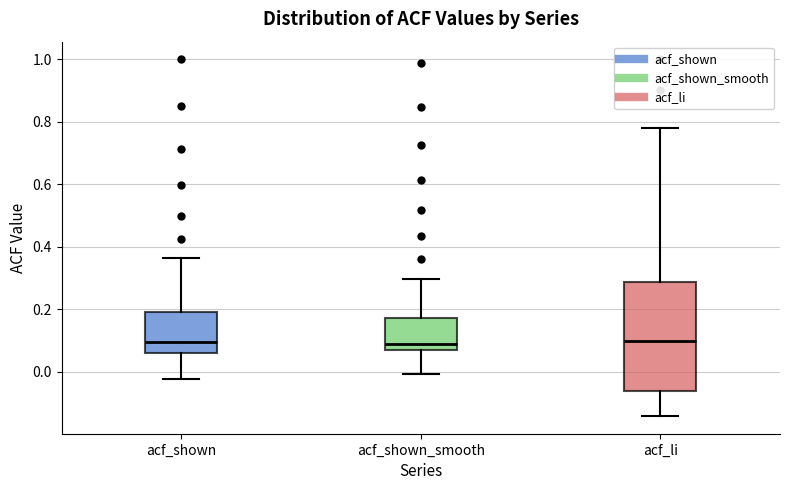

Reading left to right, transcribe this box plot: for each box, give where its median line is, the range the box spans, and where its two whiskers end, as read against the y-axis. The values are not printed on the chart, so give them approximately, as read against the axis.

acf_shown: median 0.10, box 0.06 to 0.20, whiskers -0.02 to 0.36
acf_shown_smooth: median 0.08 (just above the box's lower edge), box 0.08 to 0.18, whiskers 0.00 to 0.30
acf_li: median 0.10, box -0.06 to 0.28, whiskers -0.14 to 0.78